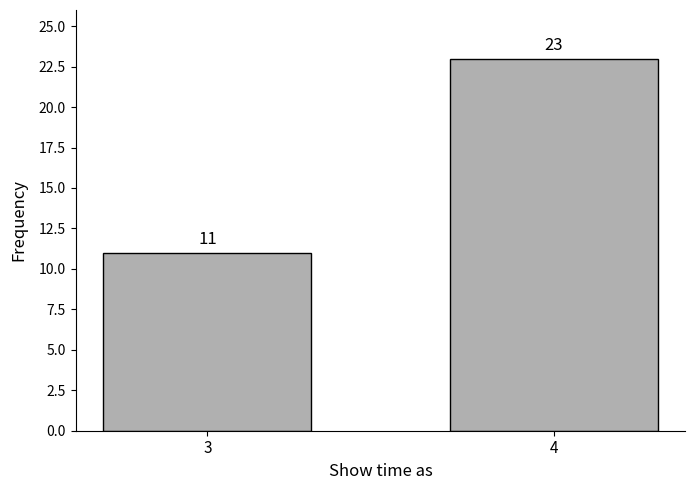

Reading left to right, extract all data points from this chart.

11	23